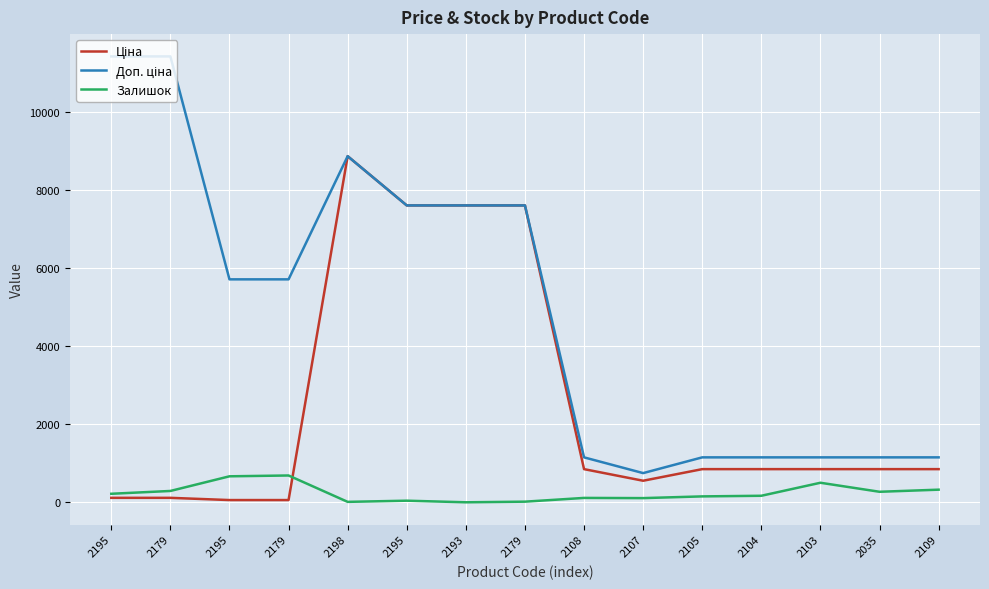

What is the total value across all series at 2105?

2149.2